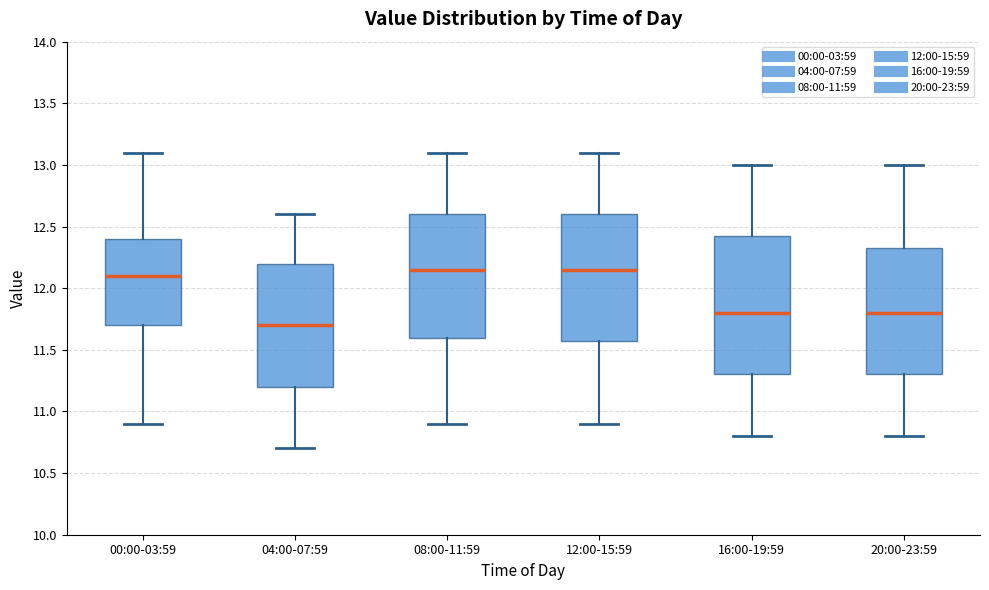

Which box has the lowest median line?

04:00-07:59